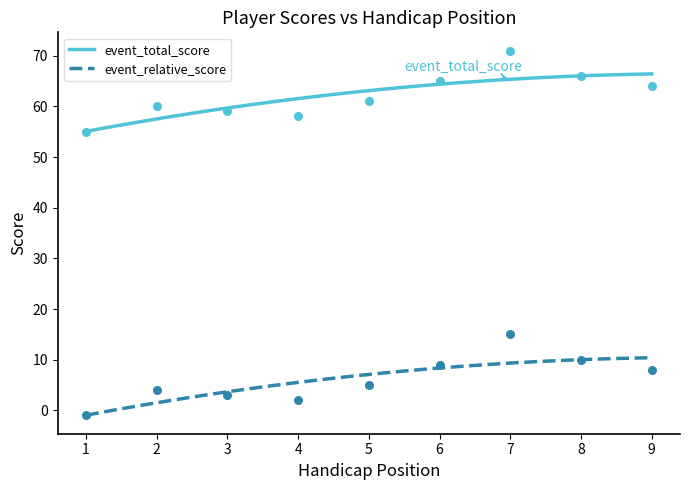

Which series reaches the minimum Y coordinate?

round_total_score